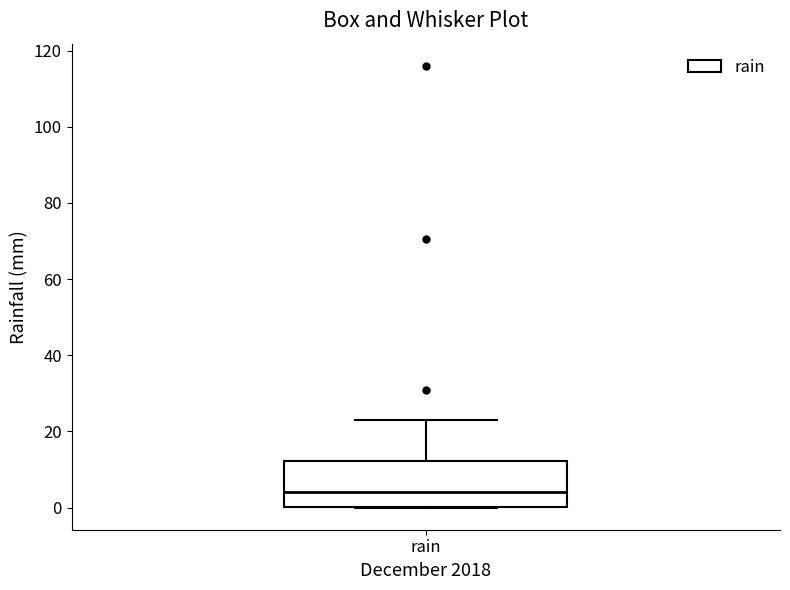

Where is the upper edge of the box for rain on the y-axis? The values are not printed on the chart, so give them approximately, as read against the axis.

12